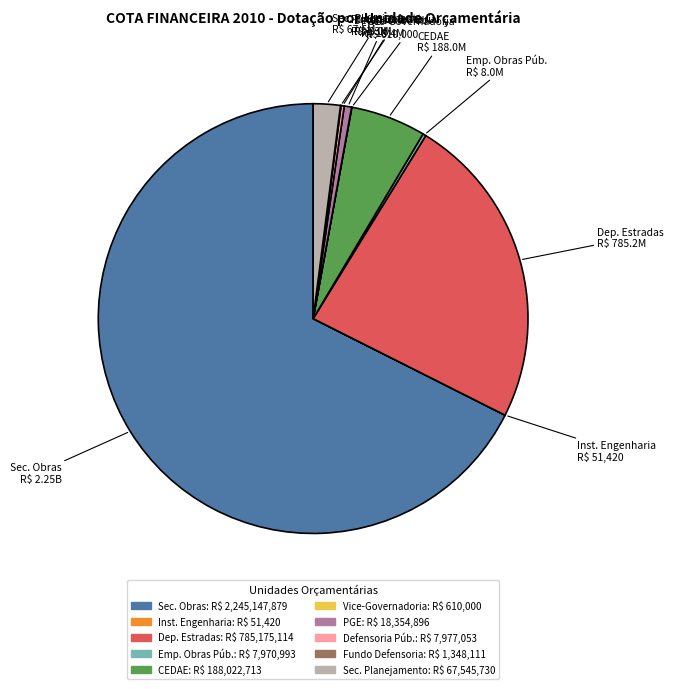

Does any single category account for the majority?

Yes